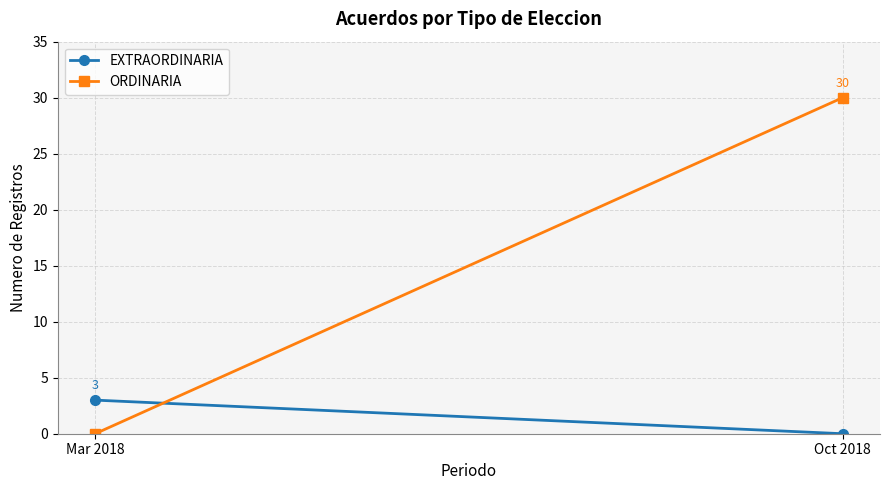

Reading left to right, what are all the values shown in this chart?

EXTRAORDINARIA: Mar 2018=3	Oct 2018=0
ORDINARIA: Mar 2018=0	Oct 2018=30